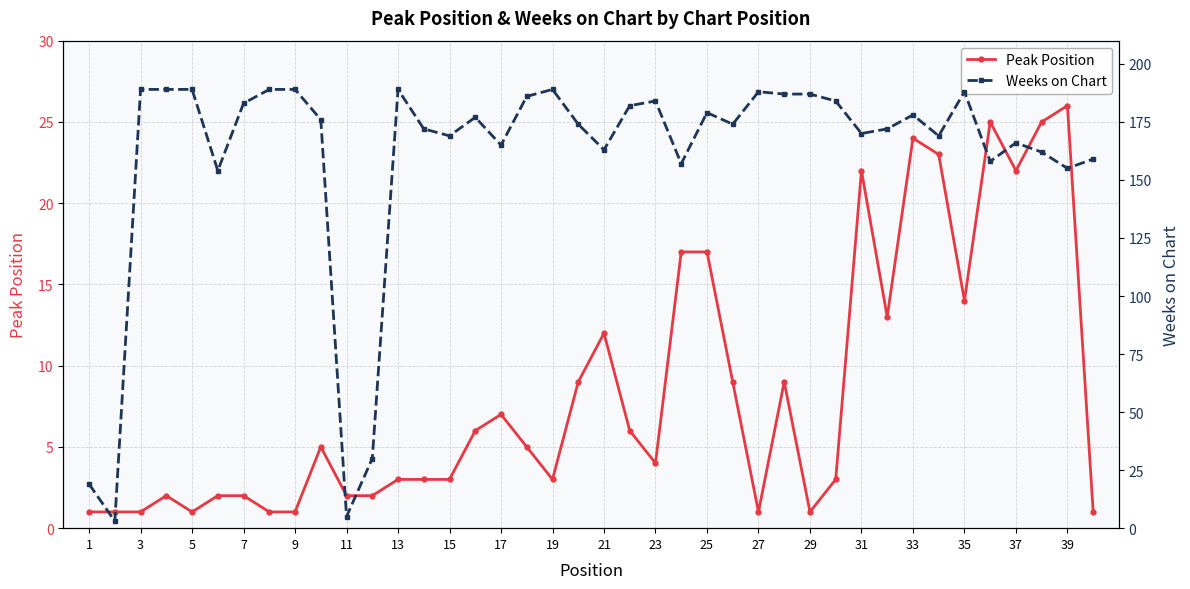

Reading left to right, what are all the values shown in this chart?

Peak Position: 1	1	1	2	1	2	2	1	1	5	2	2	3	3	3	6	7	5	3	9	12	6	4	17	17	9	1	9	1	3	22	13	24	23	14	25	22	25	26	1
Weeks on Chart: 19	3	189	189	189	154	183	189	189	176	5	30	189	172	169	177	165	186	189	174	163	182	184	157	179	174	188	187	187	184	170	172	178	169	188	158	166	162	155	159